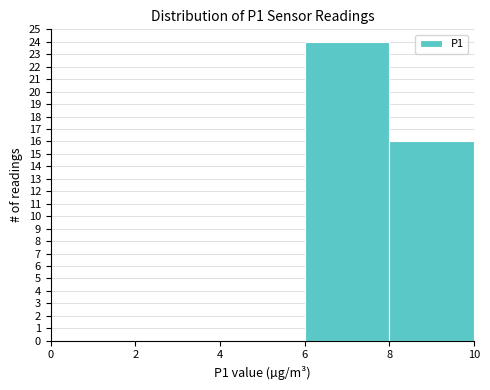

Over which range of the x-axis is the bar tallest?

6 to 8